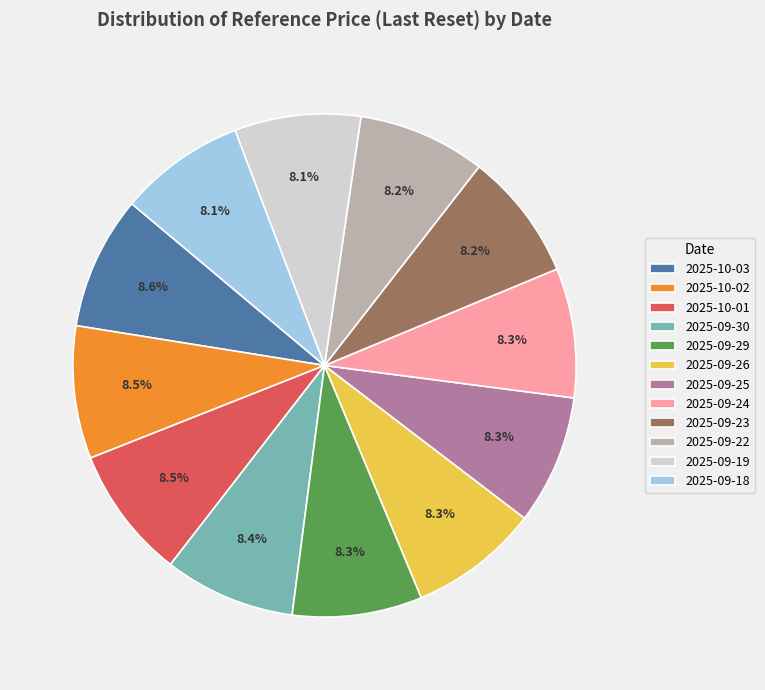

Is it true that 2025-10-03 is 9% of the pie?

True